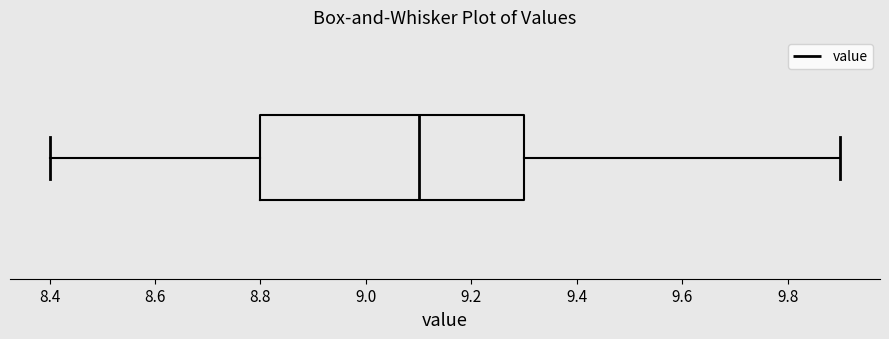

Read this box plot against the x-axis: the position of the median line, the range covered by the box, and the ends of both whiskers. The values are not printed on the chart, so give them approximately, as read against the axis.

median 9.1, box 8.8 to 9.3, whiskers 8.4 to 9.9